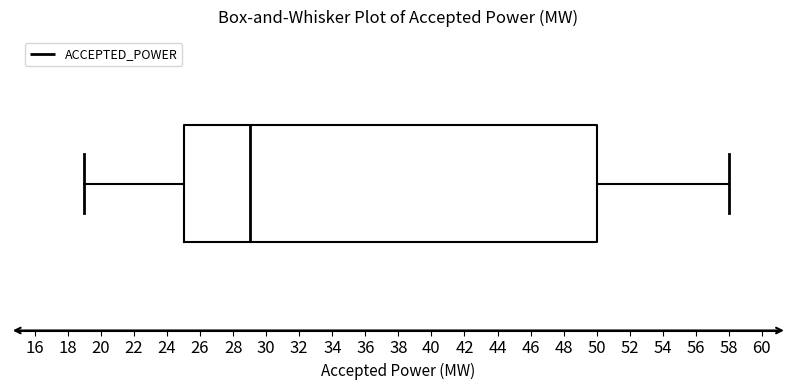

Transcribe this box plot: give where the median line is, the range the box spans, and where the two whiskers end, as read against the x-axis. The values are not printed on the chart, so give them approximately, as read against the axis.

median 29, box 25 to 50, whiskers 19 to 58